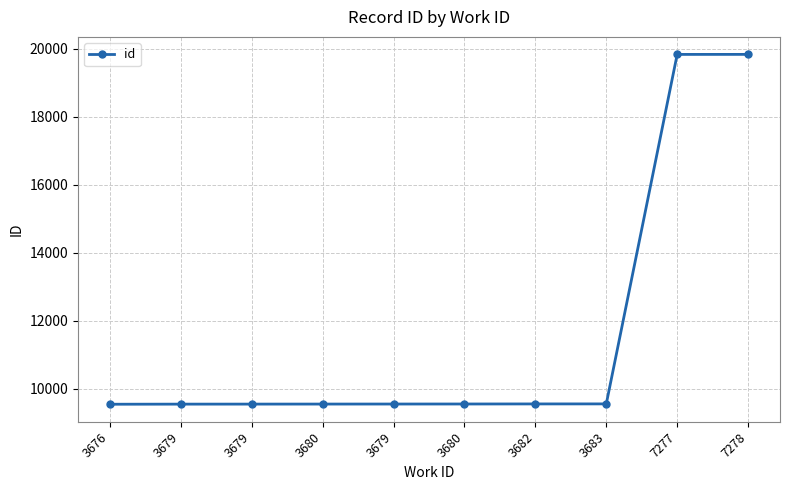

Reading left to right, what are all the values shown in this chart?

9537	9540	9541	9542	9543	9544	9546	9547	19831	19832